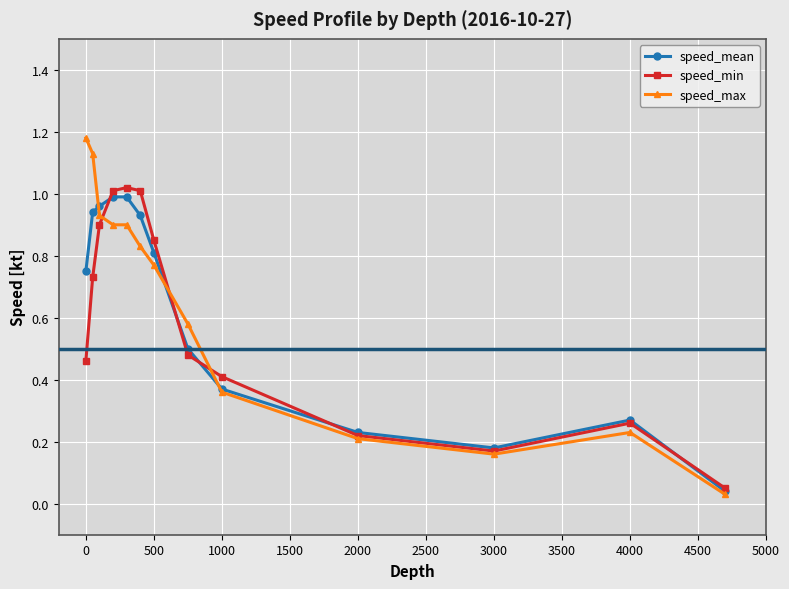

At how many categories does at least one series exceed 1?

5